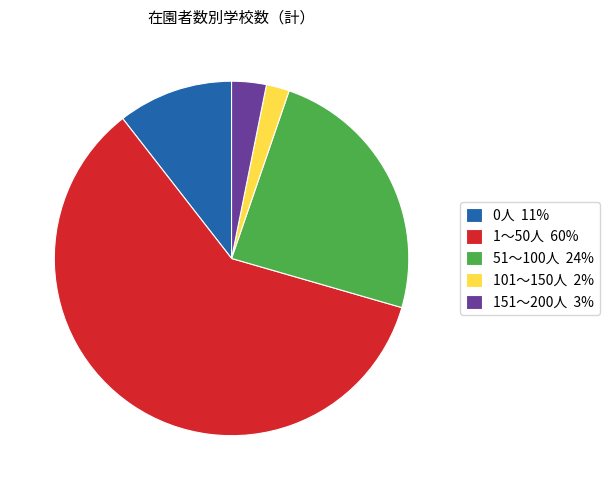

Is it true that 1～50人 is 60% of the pie?

True